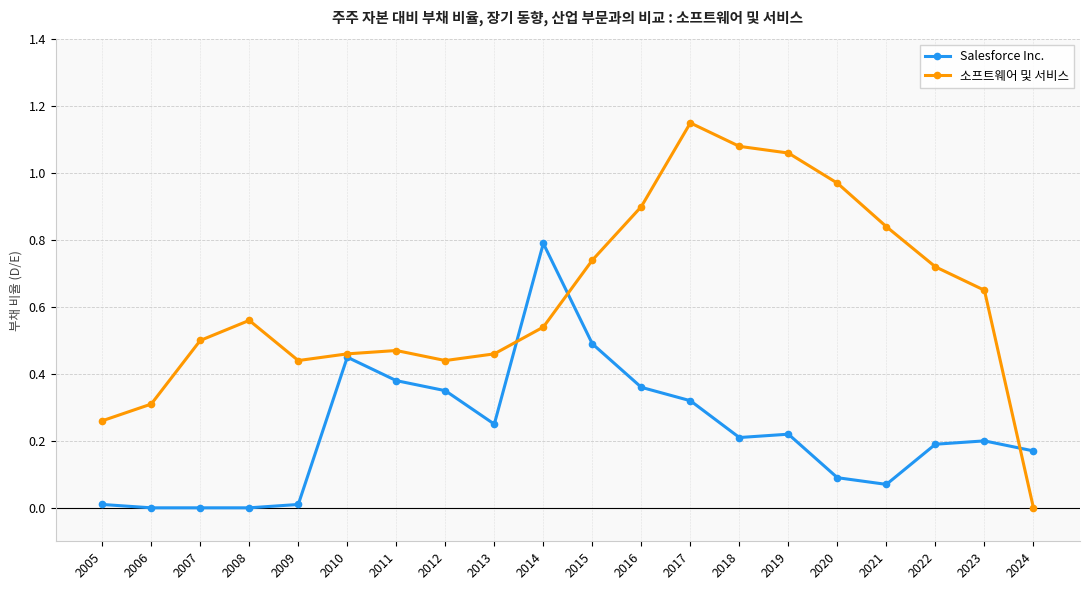

True or false: Salesforce Inc. has a value of 0.0 at 2006.

True